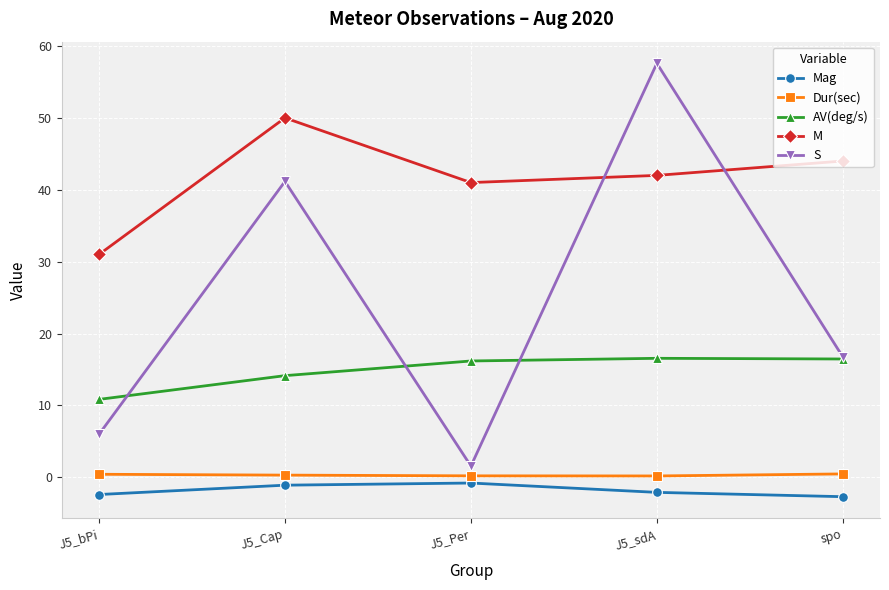

Rank the categories by S value from highest to lowest.

J5_sdA, J5_Cap, spo, J5_bPi, J5_Per